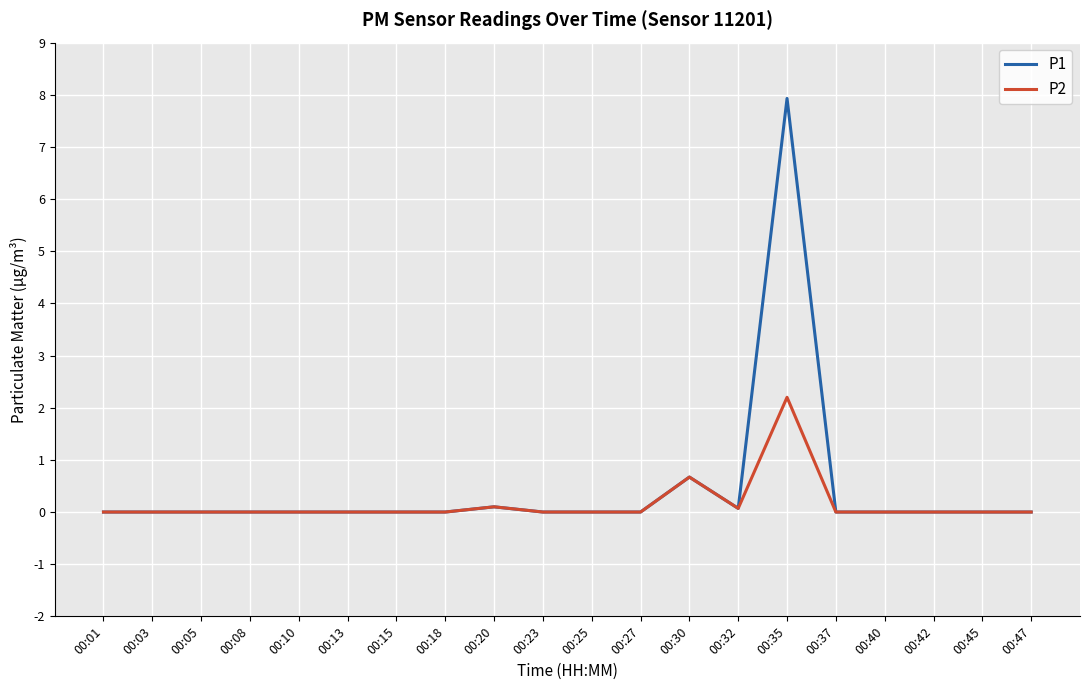

What is the difference between the maximum and minimum values in the P1 series?

7.9